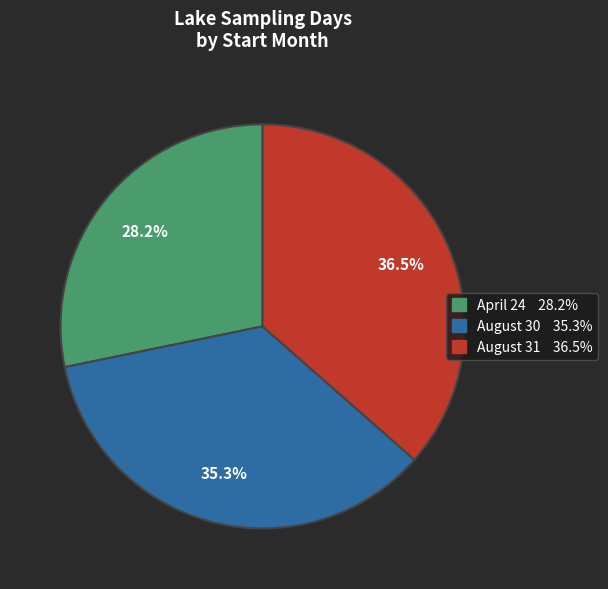

Is there any slice that represents more than half of the pie?

No